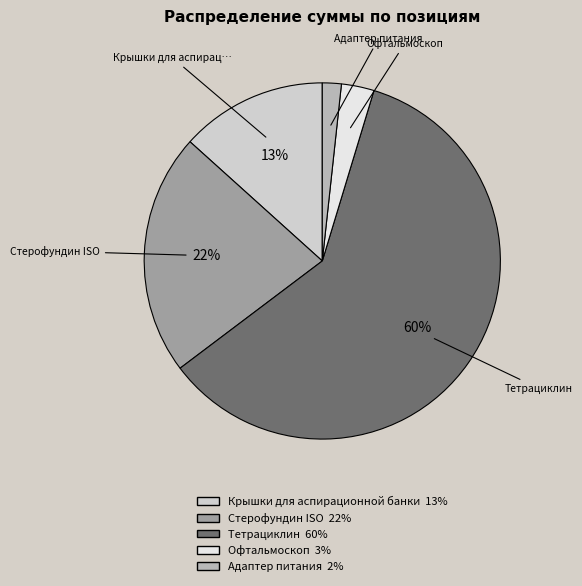

To the nearest percent, what is the average slice percentage?

20%